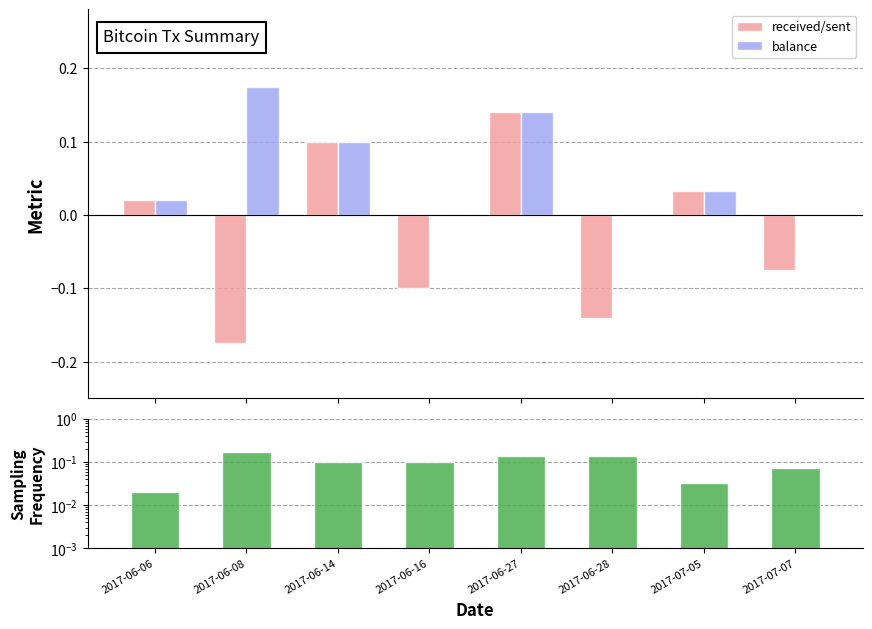

How many negative values does the received/sent series have?

4